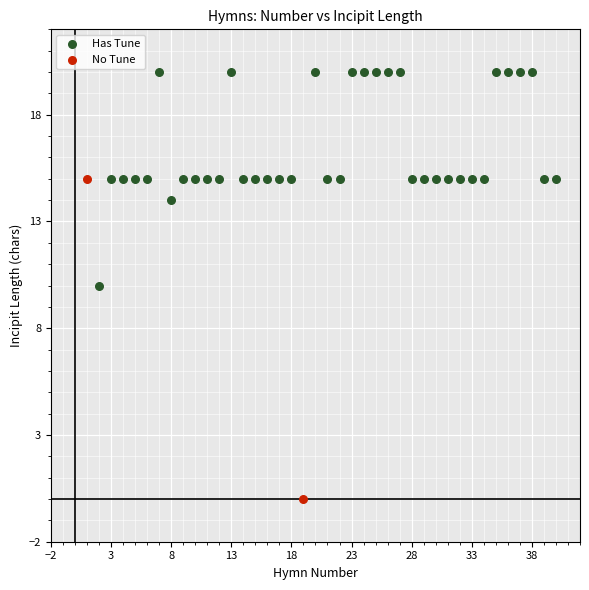

Which series reaches the minimum Y coordinate?

No Tune